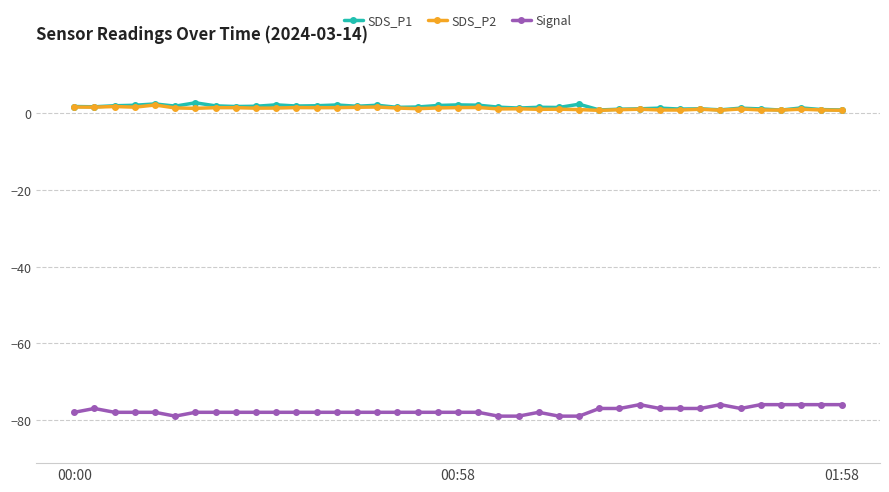

What is the value of the Signal point at the 31st from the left?

-77.0